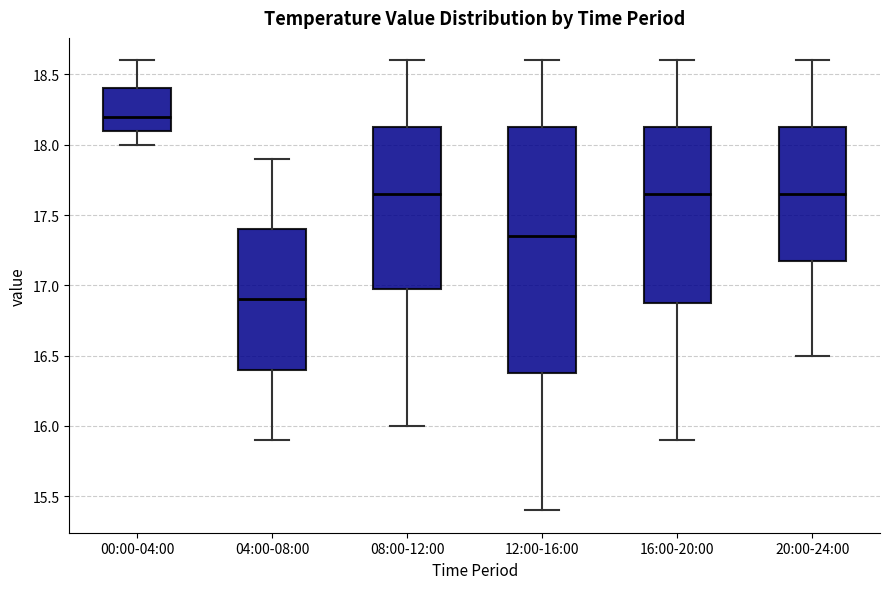

Which box is the tallest, from its lower edge to its upper edge?

12:00-16:00